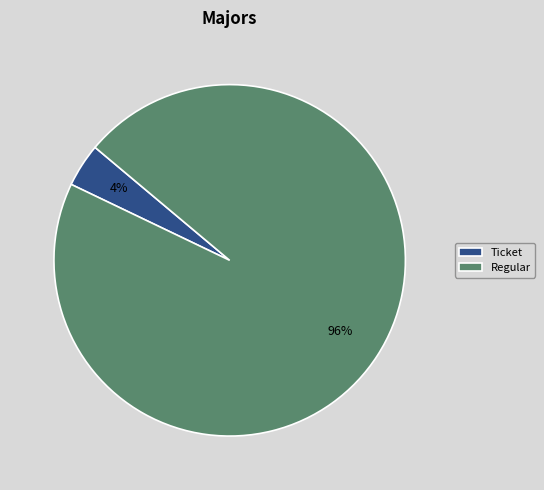

Combined, do Regular and Ticket account for over 50%?

Yes